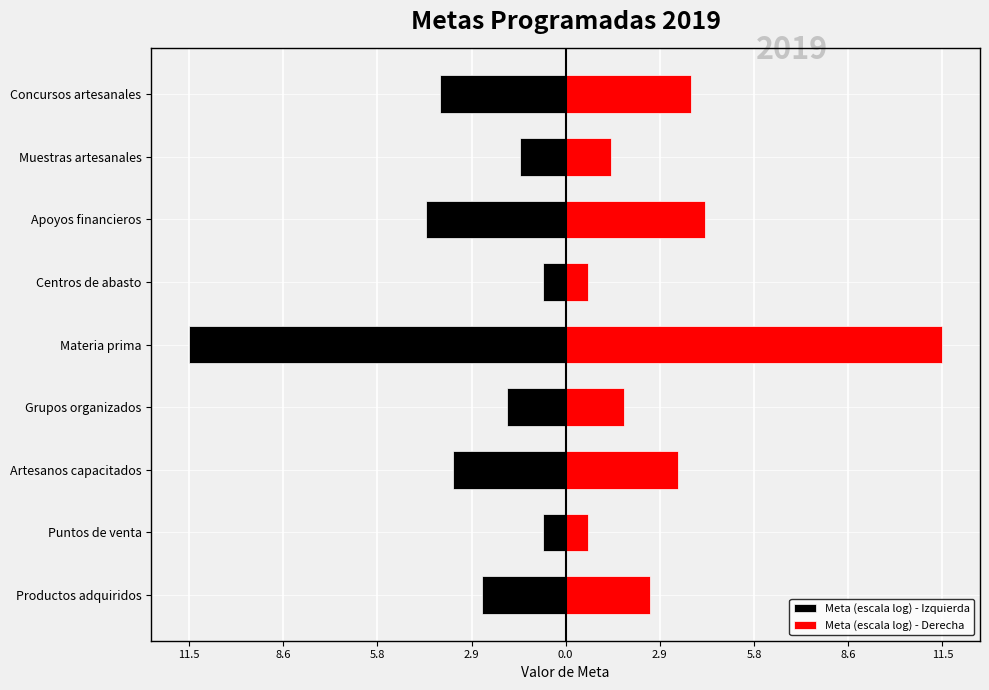

Does the chart contain stacked bars?

No